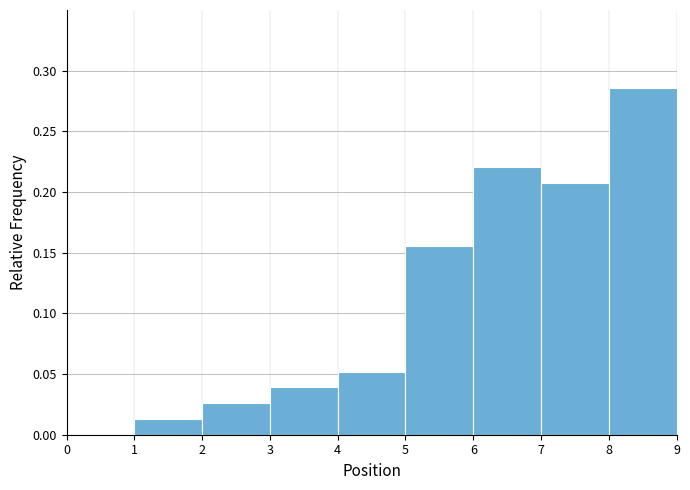

What is the height of the bar covering 6 to 7 on the x-axis? The values are not printed on the chart, so give them approximately, as read against the axis.

0.220